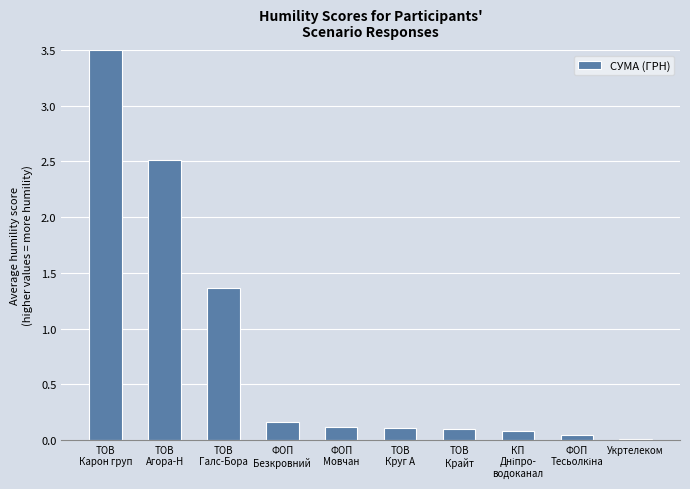

What is the maximum value shown in the chart?

3.5